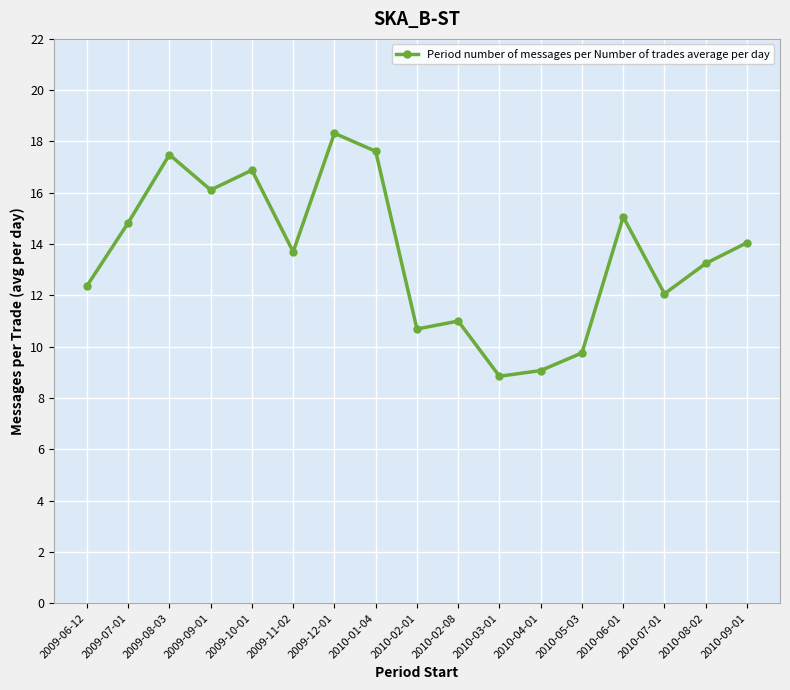

Does the chart display data point markers on the line(s)?

Yes